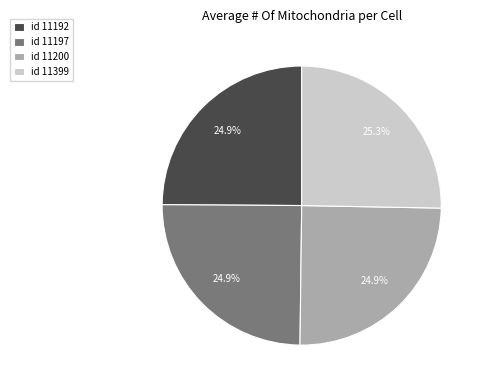

Does id 11200 represent more than half of the total?

No